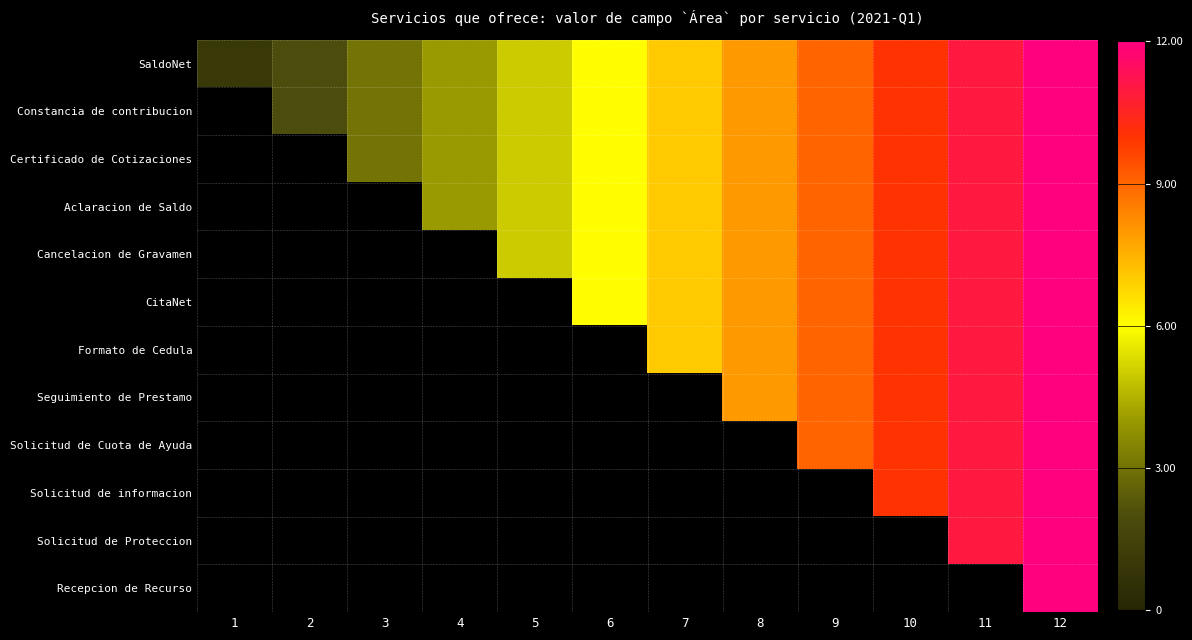

Rank the series at 5 from highest to lowest value.

SaldoNet, Constancia de contribucion, Certificado de Cotizaciones, Aclaracion de Saldo, Cancelacion de Gravamen, CitaNet, Formato de Cedula, Seguimiento de Prestamo, Solicitud de Cuota de Ayuda, Solicitud de informacion, Solicitud de Proteccion, Recepcion de Recurso